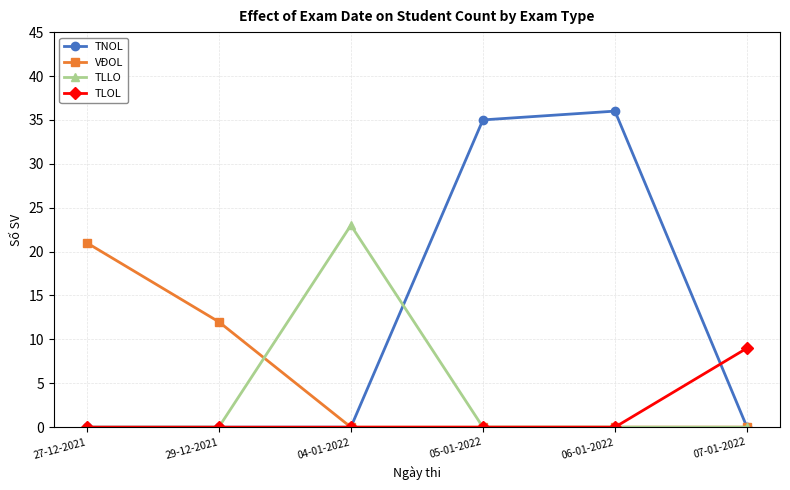

Does the chart display data point markers on the line(s)?

Yes